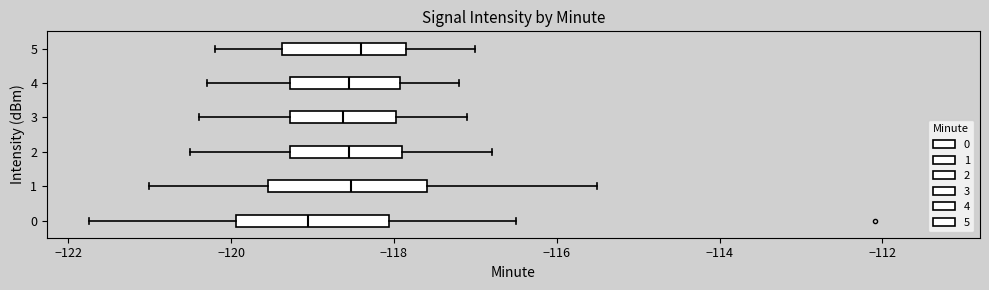

Where does the left whisker of the box at y = 3 end on the x-axis? The values are not printed on the chart, so give them approximately, as read against the axis.

-120.4